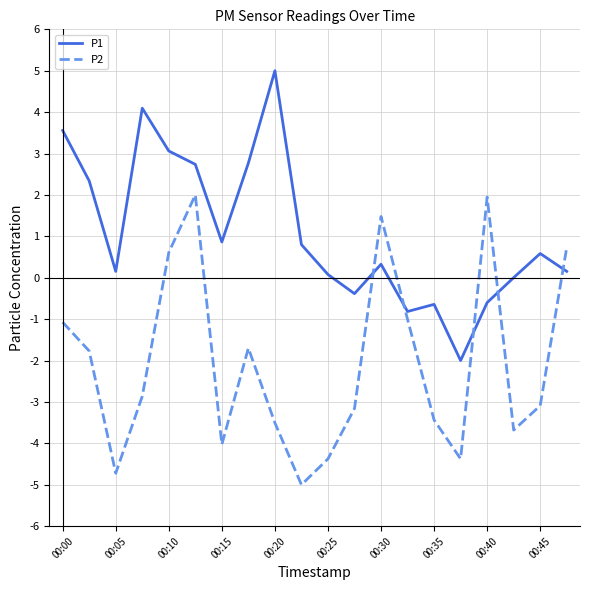

How many times do P2 and P1 cross each other?

5